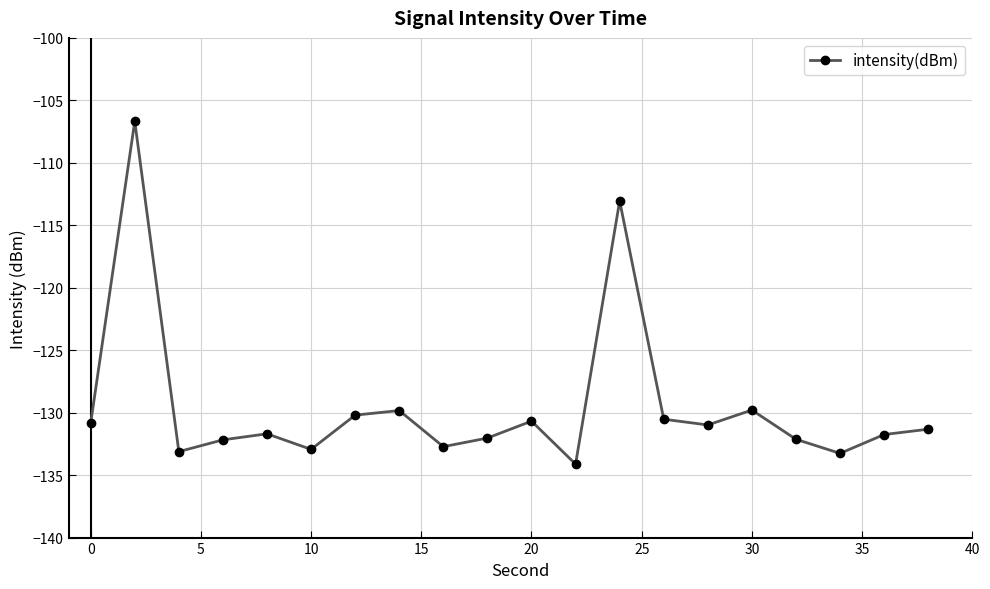

What is the smallest value displayed?

-134.1